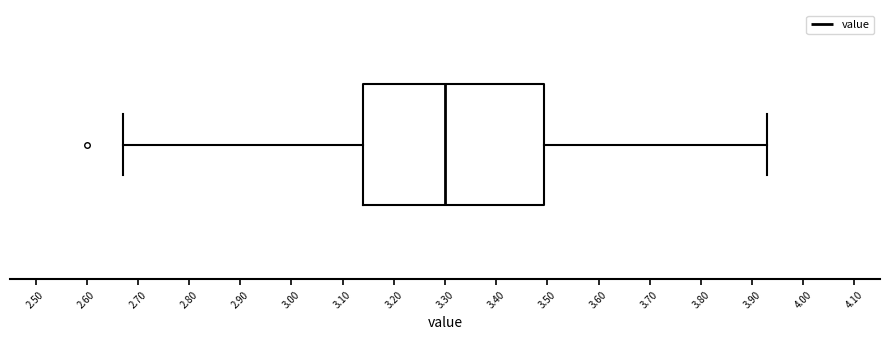

Transcribe this box plot: give where the median line is, the range the box spans, and where the two whiskers end, as read against the x-axis. The values are not printed on the chart, so give them approximately, as read against the axis.

median 3.30, box 3.14 to 3.49, whiskers 2.67 to 3.93